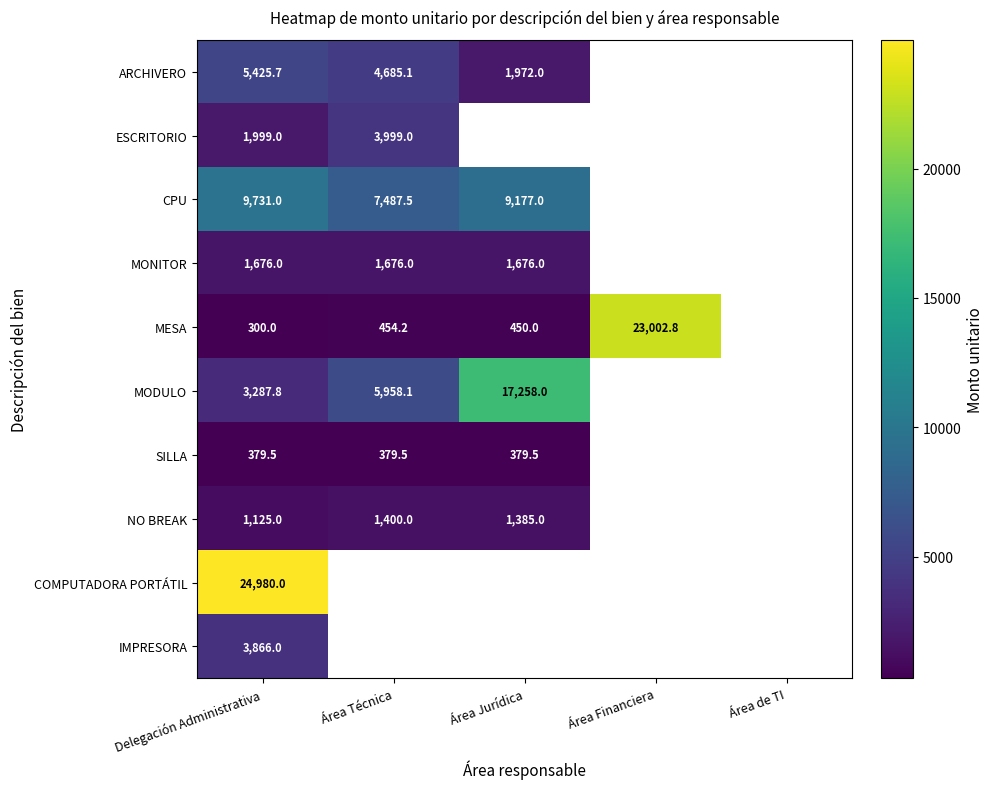

The value of MODULO at Área Jurídica is 28977.3. True or false?

False